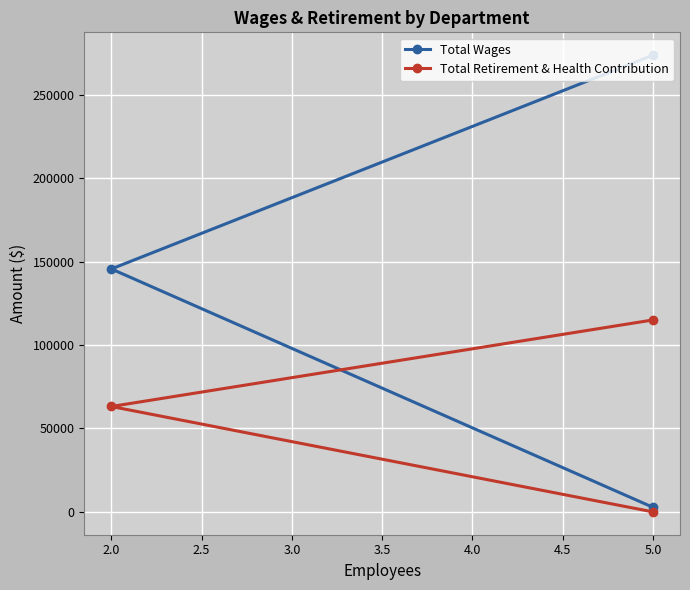

How many lines are shown in the chart?

2